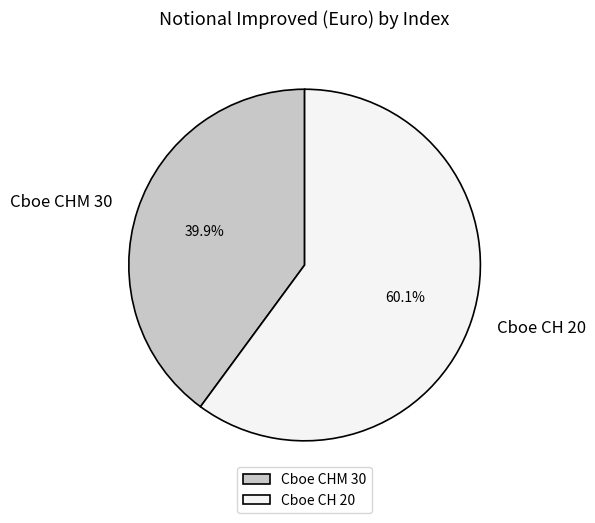

Is it true that Cboe CHM 30 is 40% of the pie?

True